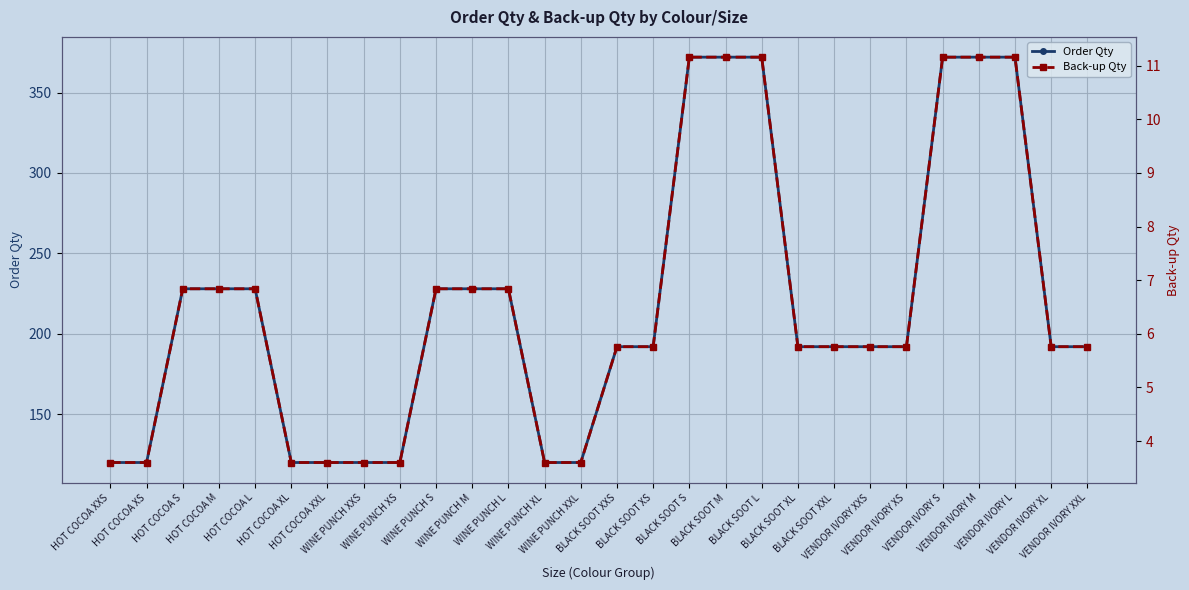

At which category is the sum across all series the highest?

BLACK SOOT S